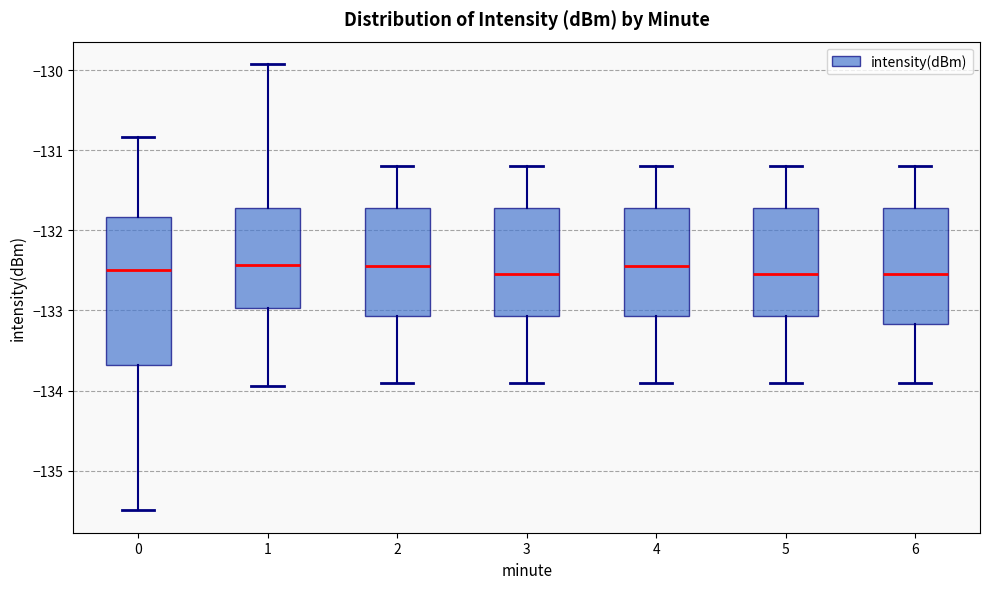

Reading left to right, read every box against the y-axis: the position of its median line, the range the box covers, and the ends of its whiskers. The values are not printed on the chart, so give them approximately, as read against the axis.

0: median -132.5, box -133.7 to -131.8, whiskers -135.5 to -130.8
1: median -132.4, box -133.0 to -131.7, whiskers -133.9 to -129.9
2: median -132.4, box -133.1 to -131.7, whiskers -133.9 to -131.2
3: median -132.5, box -133.1 to -131.7, whiskers -133.9 to -131.2
4: median -132.4, box -133.1 to -131.7, whiskers -133.9 to -131.2
5: median -132.5, box -133.1 to -131.7, whiskers -133.9 to -131.2
6: median -132.5, box -133.2 to -131.7, whiskers -133.9 to -131.2